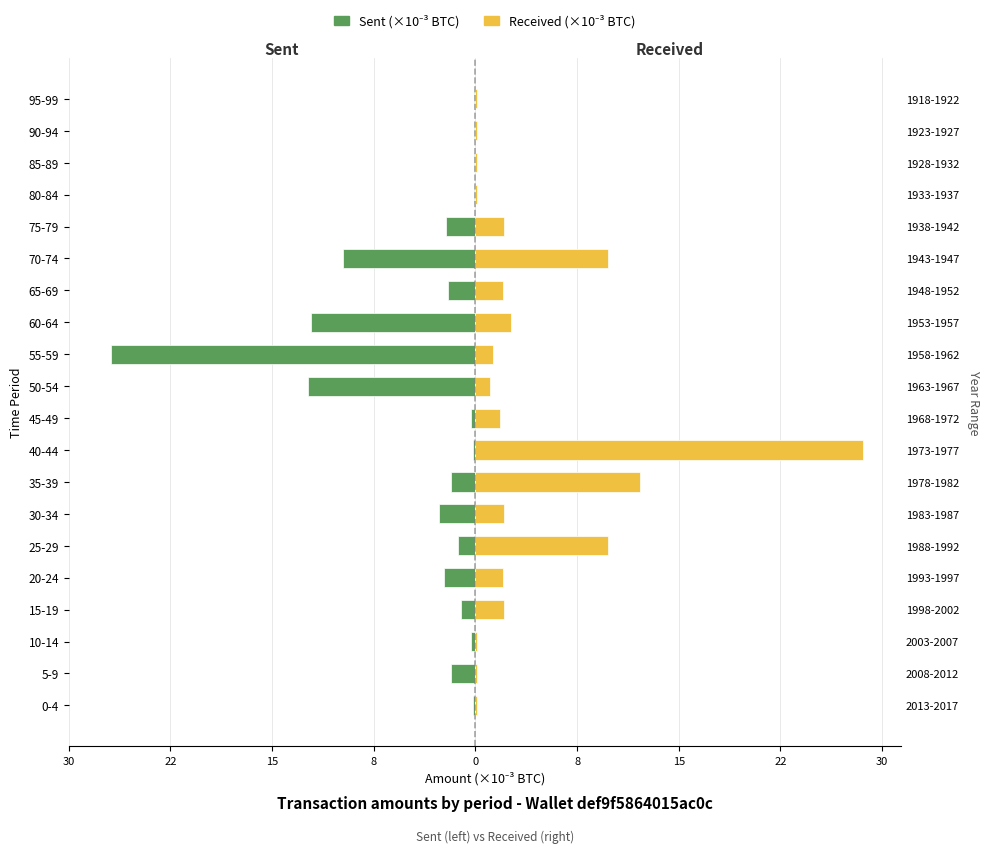

What is the spread (max minus min) of values at 85-89?

0.2